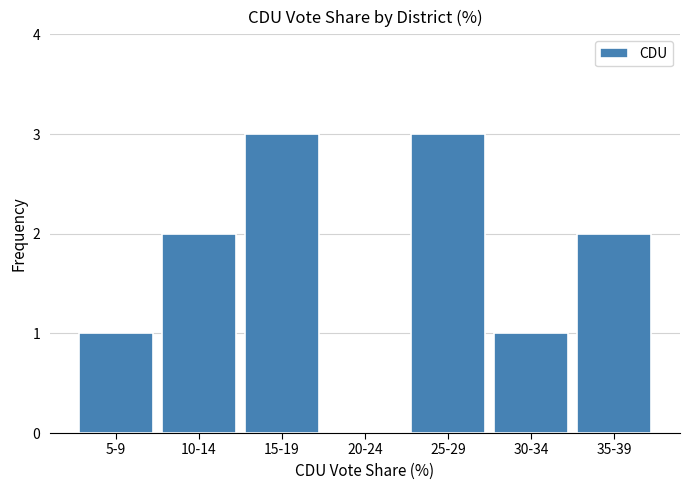

Reading right to left, what are all the values shown in this chart?

35-39=2	30-34=1	25-29=3	20-24=0	15-19=3	10-14=2	5-9=1